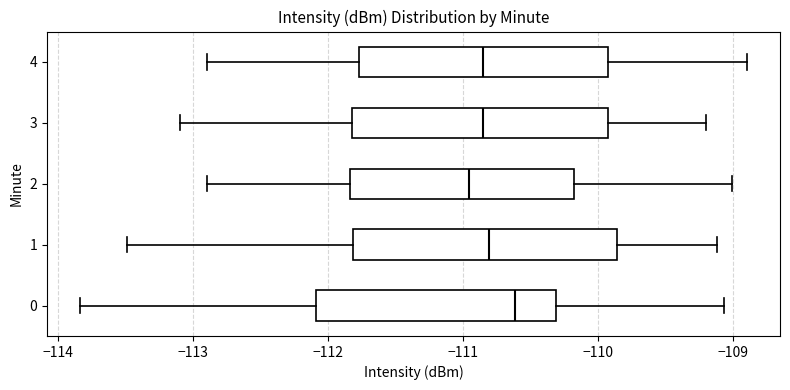

Where does the right whisker of the box at y = 1 end on the x-axis? The values are not printed on the chart, so give them approximately, as read against the axis.

-109.1